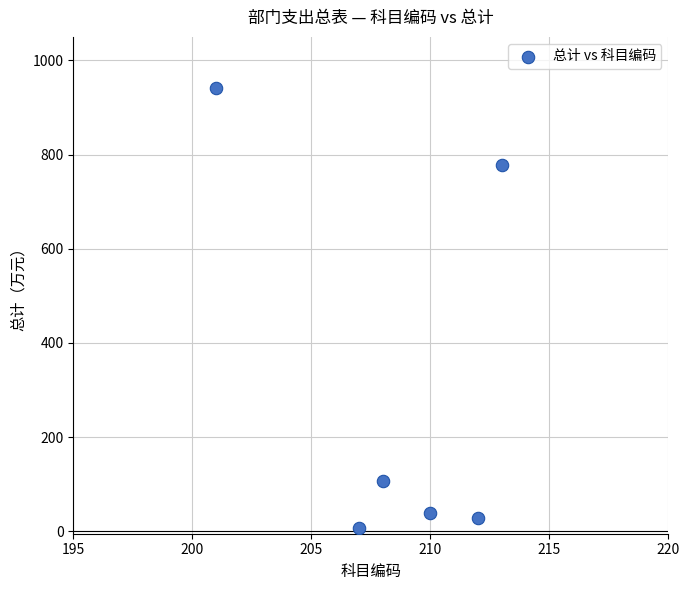

What is the range of X values (max minus min)?

12.0